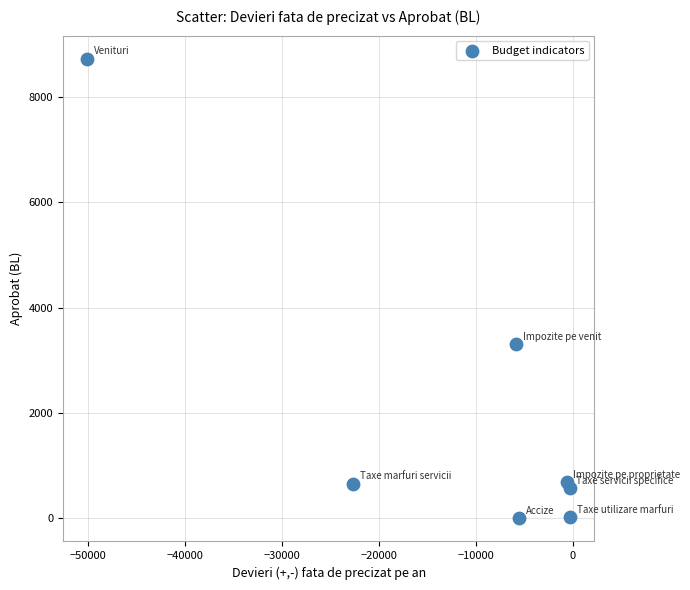

What is the average Y value?

1998.8